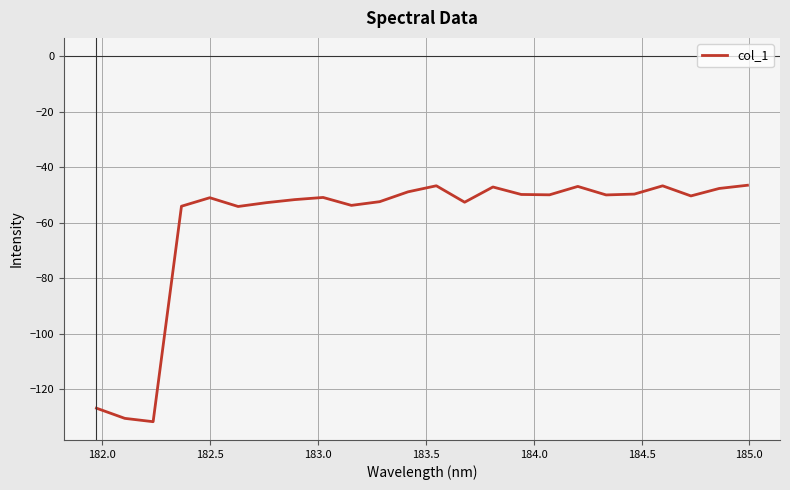

What is the minimum value shown in the chart?

-131.8